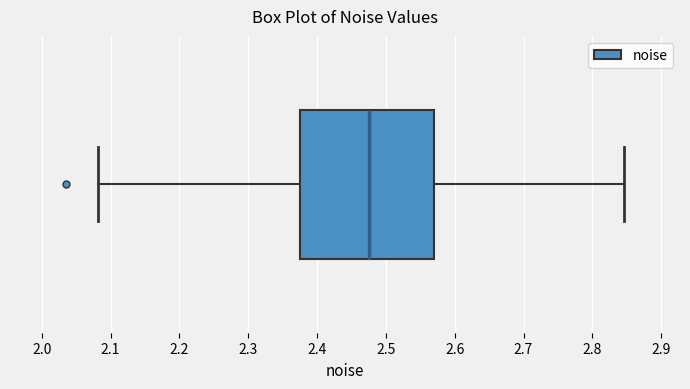

Transcribe this box plot: give where the median line is, the range the box spans, and where the two whiskers end, as read against the x-axis. The values are not printed on the chart, so give them approximately, as read against the axis.

median 2.47, box 2.37 to 2.57, whiskers 2.08 to 2.85